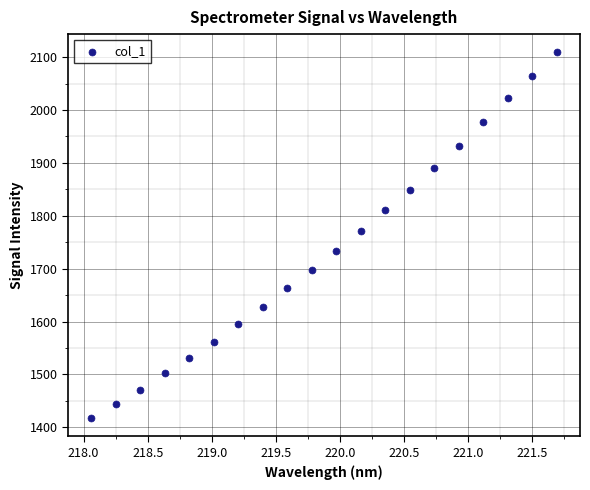

What Y value in the scatter plot is closest to 1763?

1771.9